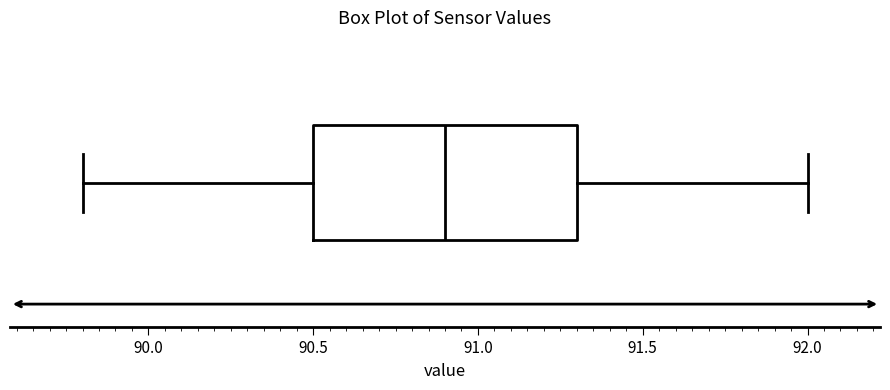

Read this box plot against the x-axis: the position of the median line, the range covered by the box, and the ends of both whiskers. The values are not printed on the chart, so give them approximately, as read against the axis.

median 90.9, box 90.5 to 91.3, whiskers 89.8 to 92.0